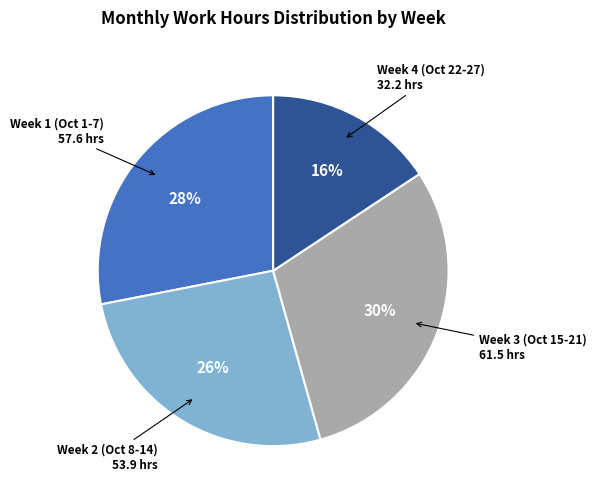

To the nearest percent, what is the difference between the largest and smallest slice percentages?

14%